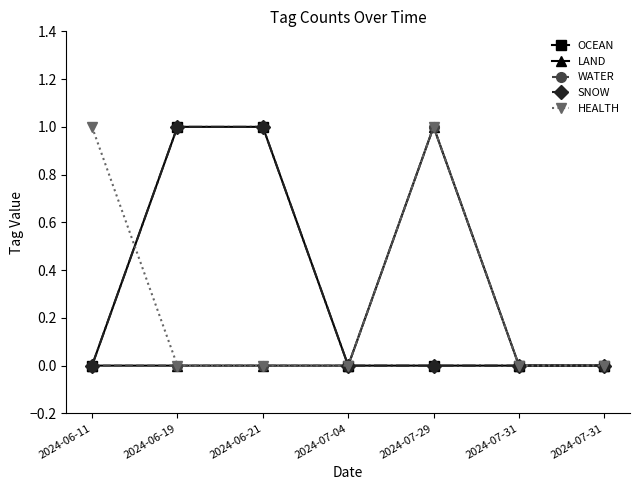

Is this an area chart (filled region under the line)?

No